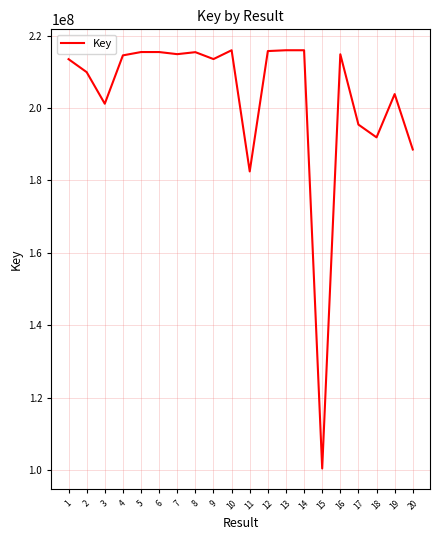

What value does the data have at 13, to the nearest 50?

215972150